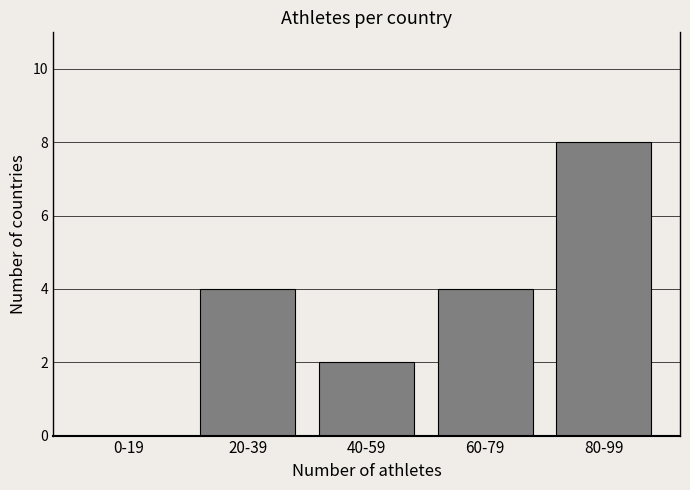

Reading left to right, extract all data points from this chart.

0-19=0	20-39=4	40-59=2	60-79=4	80-99=8